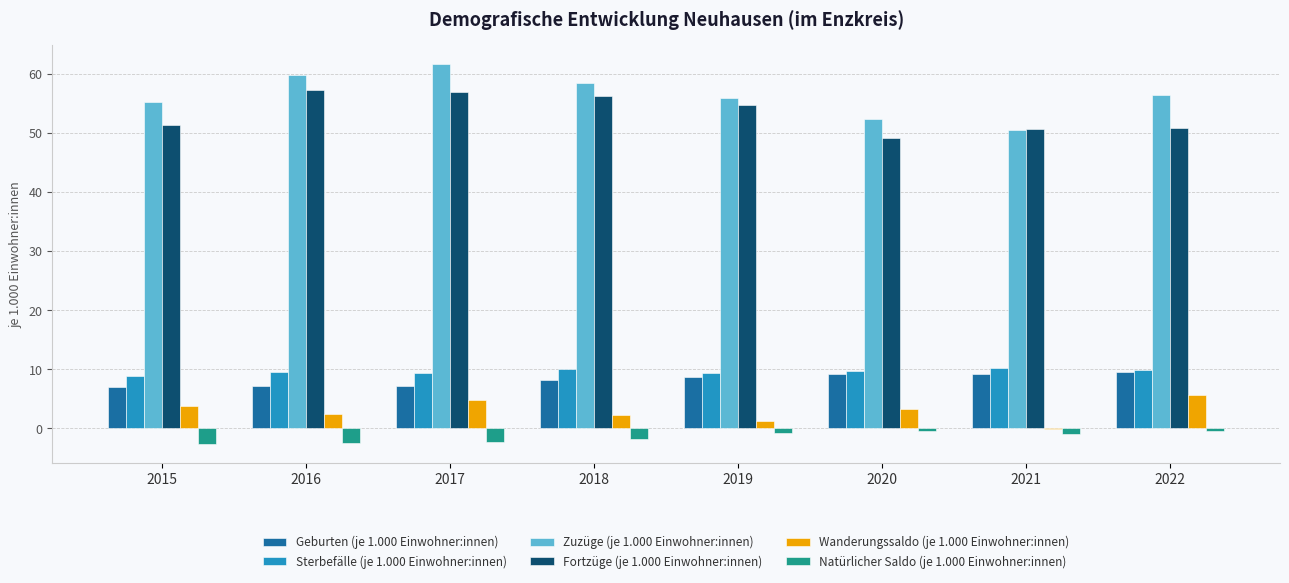

Is it true that Sterbefälle (je 1.000 Einwohner:innen) equals 14.5 at 2015?

False